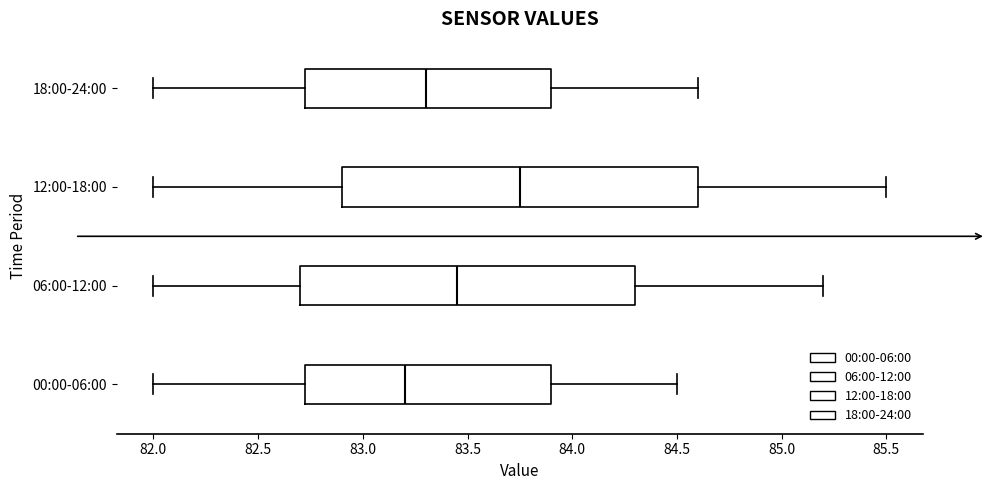

Reading bottom to top, read every box against the x-axis: the position of its median line, the range the box covers, and the ends of its whiskers. The values are not printed on the chart, so give them approximately, as read against the axis.

00:00-06:00: median 83.20, box 82.75 to 83.90, whiskers 82.00 to 84.50
06:00-12:00: median 83.45, box 82.70 to 84.30, whiskers 82.00 to 85.20
12:00-18:00: median 83.75, box 82.90 to 84.60, whiskers 82.00 to 85.50
18:00-24:00: median 83.30, box 82.75 to 83.90, whiskers 82.00 to 84.60